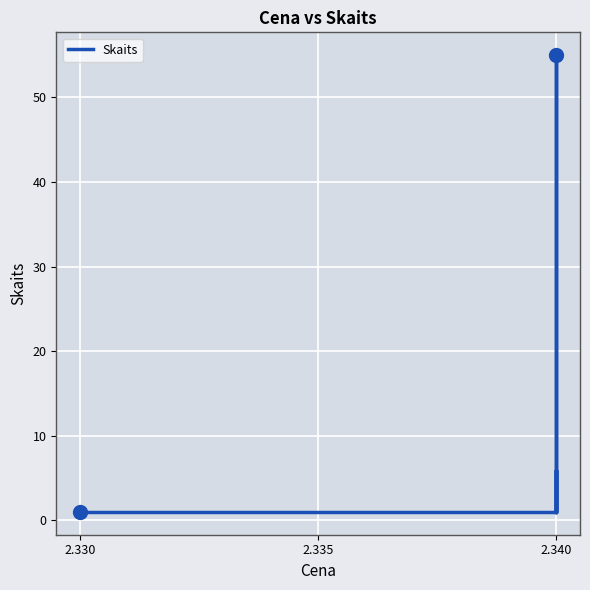

What is the sum of all values?

65